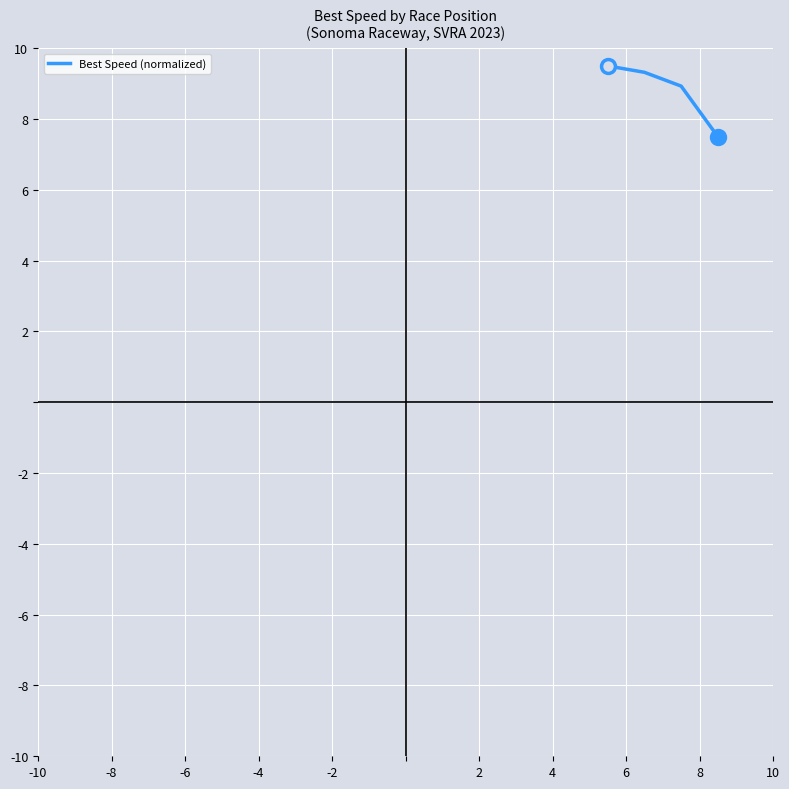

True or false: there are more than 2 points higher than both neighbors.

False